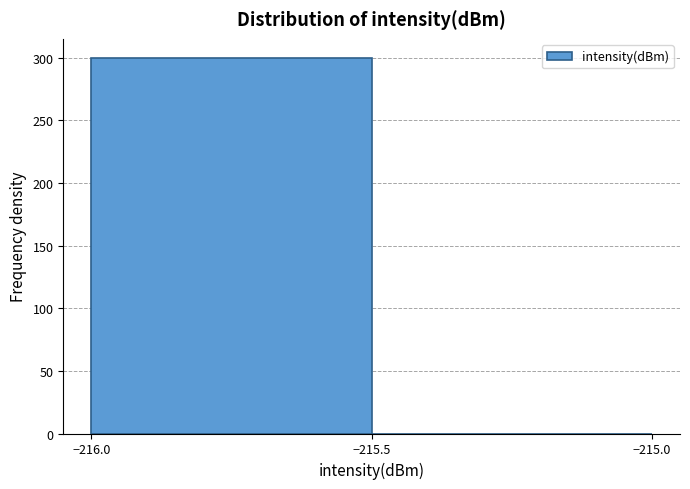

What is the height of the bar covering -216.0 to -215.5 on the x-axis? The values are not printed on the chart, so give them approximately, as read against the axis.

300